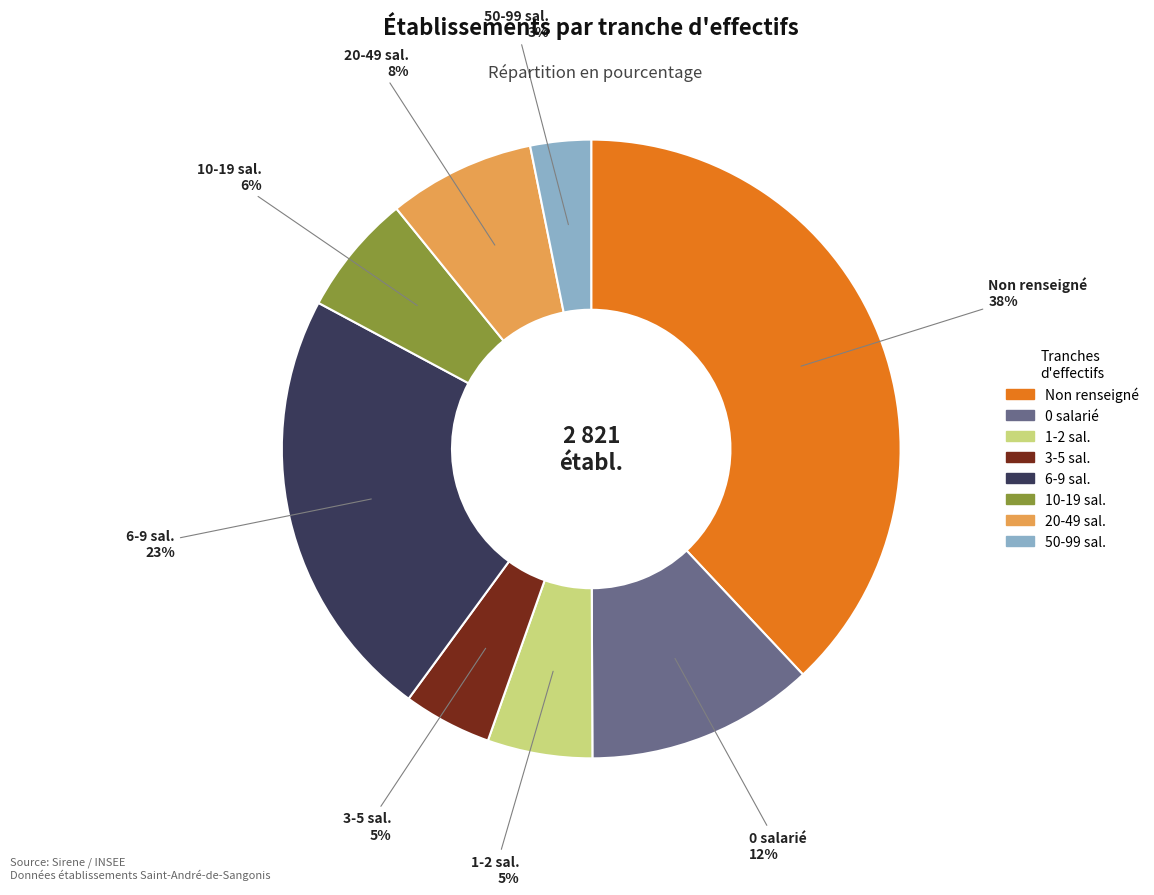

Is there any slice that represents more than half of the pie?

No